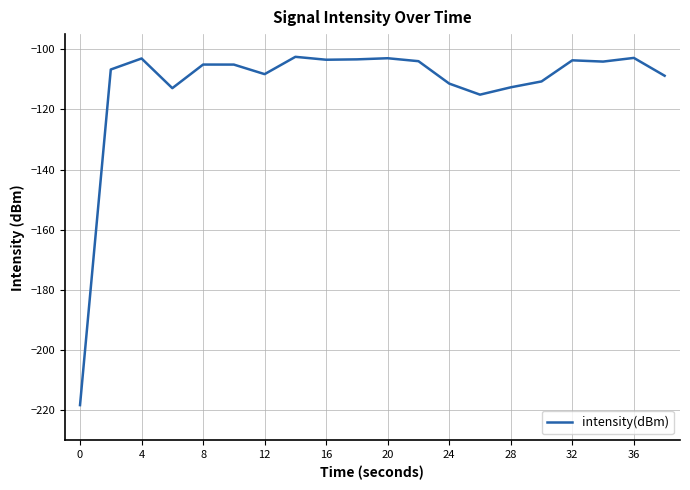

What is the greatest value displayed?

-102.5